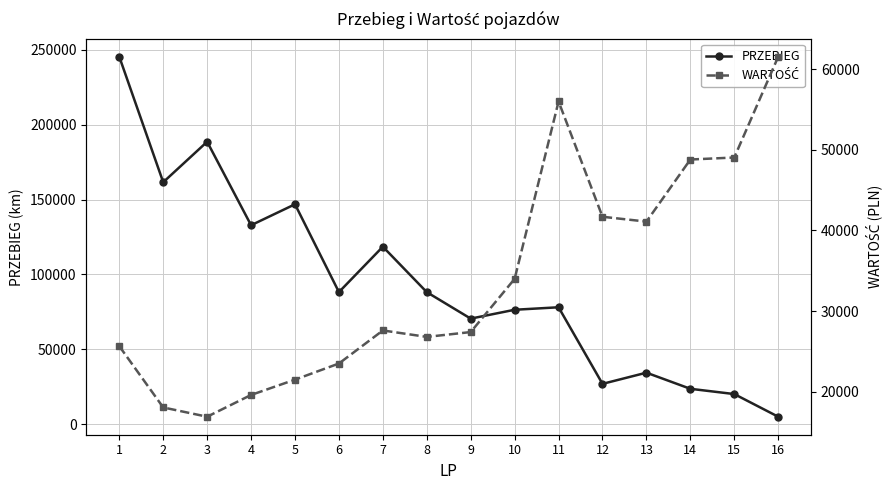

At which label is PRZEBIEG closest to 125162?

7